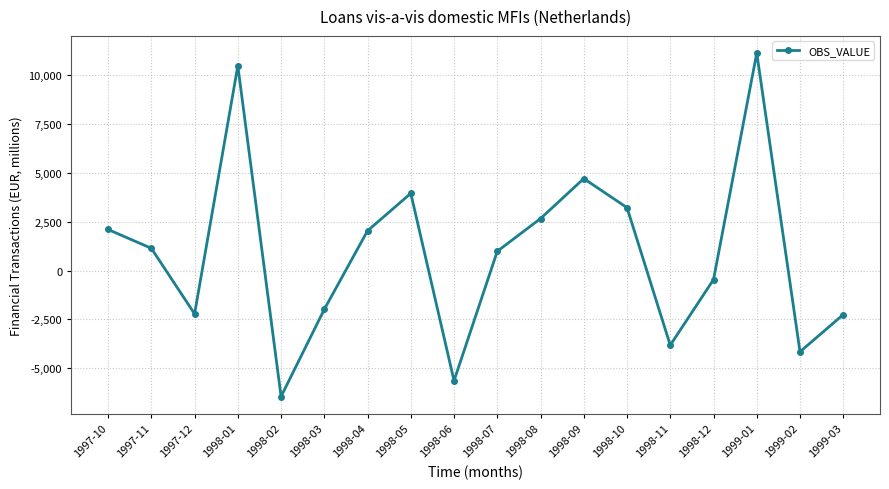

True or false: the data shows -3818.8 at 1998-11.

True